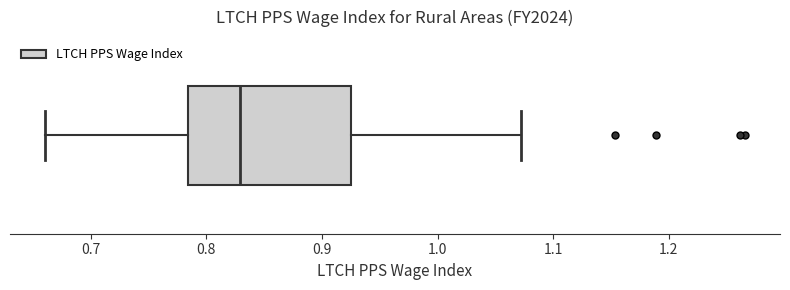

Where is the left edge of the box on the x-axis? The values are not printed on the chart, so give them approximately, as read against the axis.

0.78